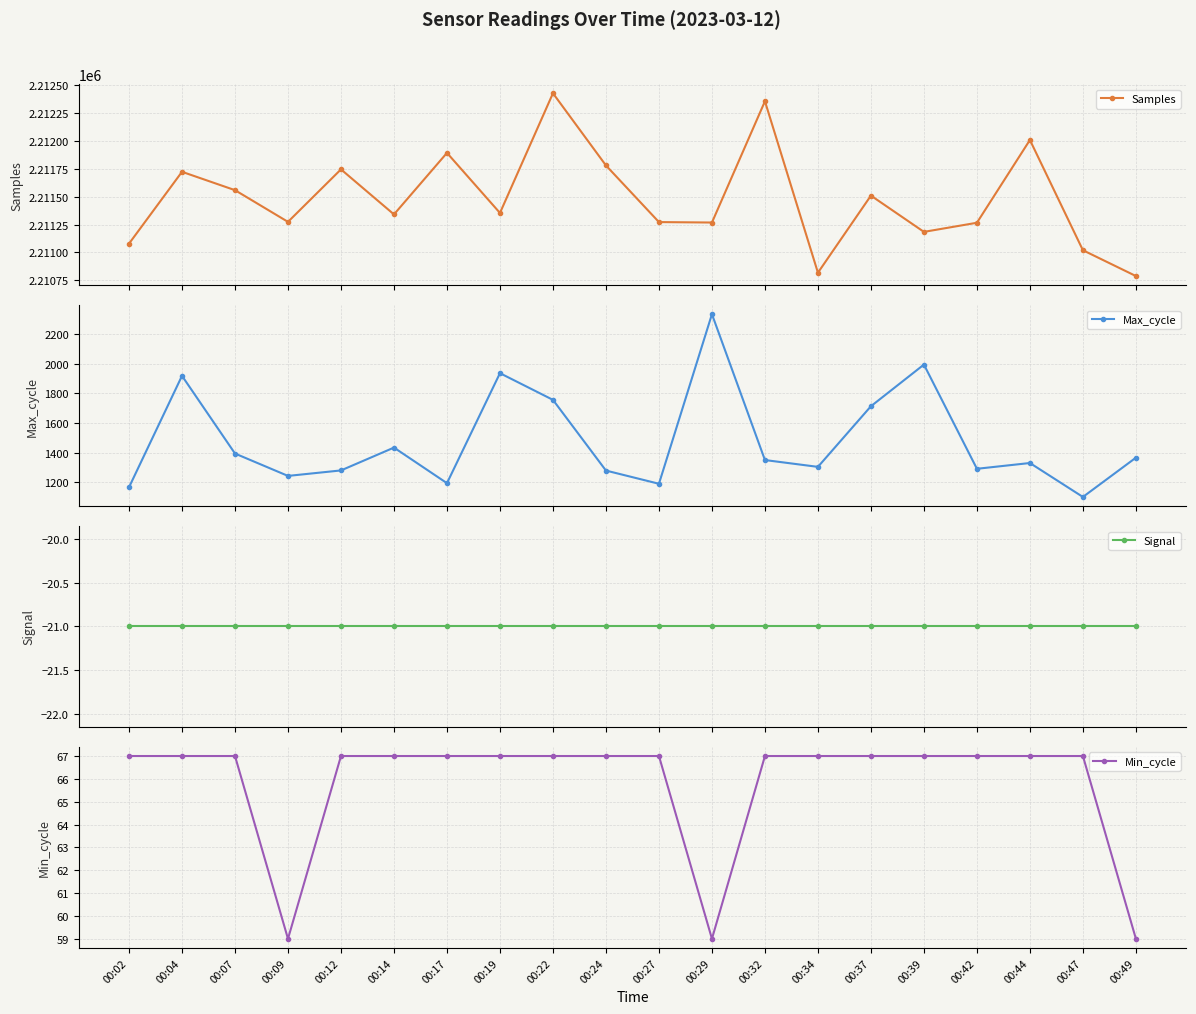

Is it true that Min_cycle equals 96 at 00:37?

False